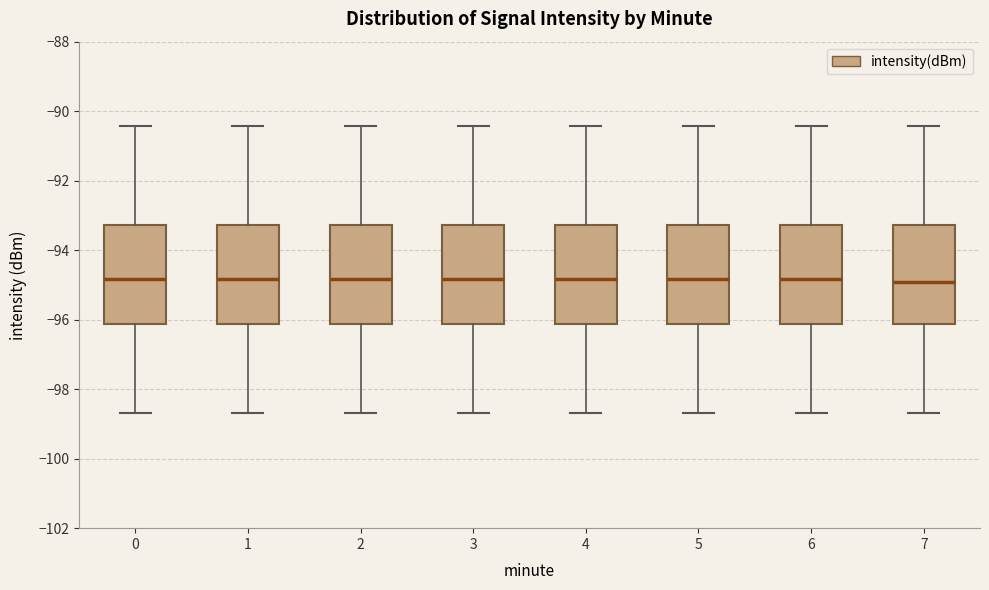

Where does the upper whisker of the box at x = 4 end on the y-axis? The values are not printed on the chart, so give them approximately, as read against the axis.

-90.4